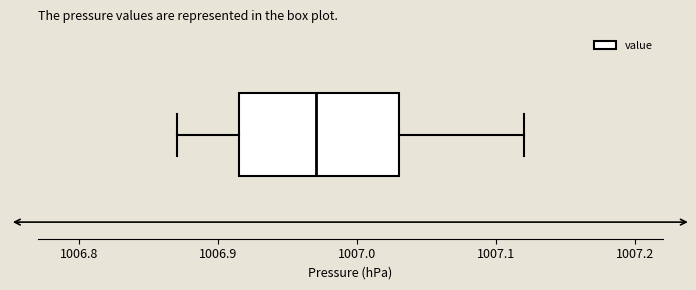

Transcribe this box plot: give where the median line is, the range the box spans, and where the two whiskers end, as read against the x-axis. The values are not printed on the chart, so give them approximately, as read against the axis.

median 1006.97, box 1006.92 to 1007.03, whiskers 1006.87 to 1007.12